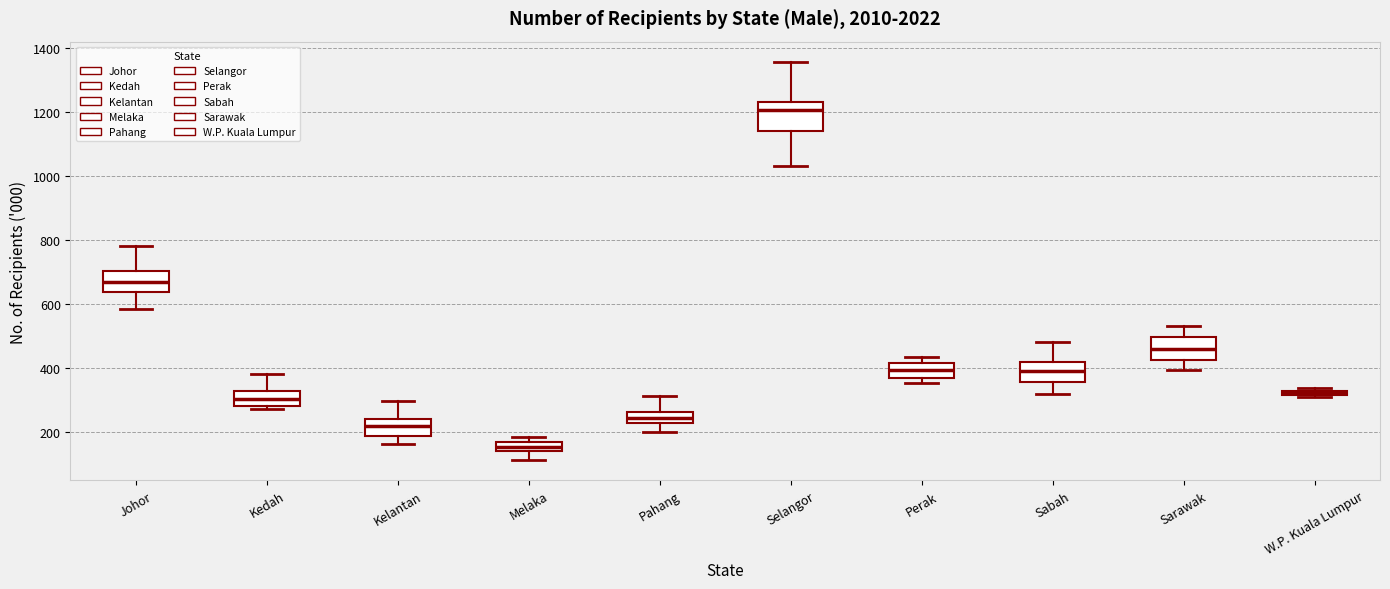

Which box's median line is the lowest?

Melaka